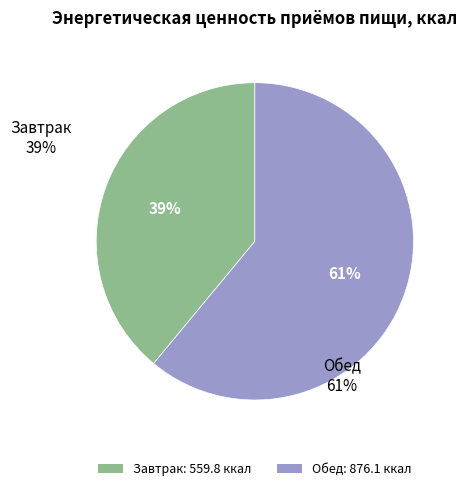

Rank the categories by value from lowest to highest.

Завтрак, Обед